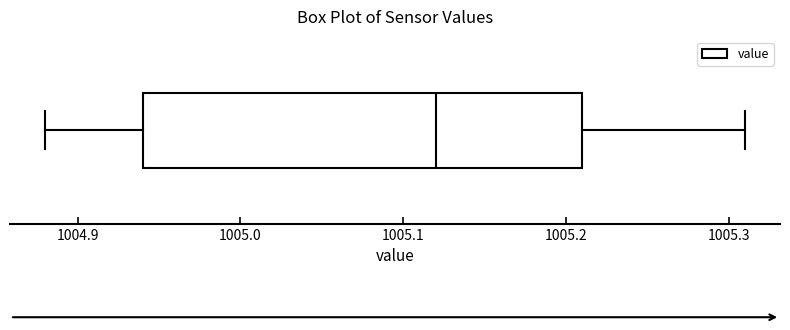

Where does the left whisker of the box end on the x-axis? The values are not printed on the chart, so give them approximately, as read against the axis.

1004.88